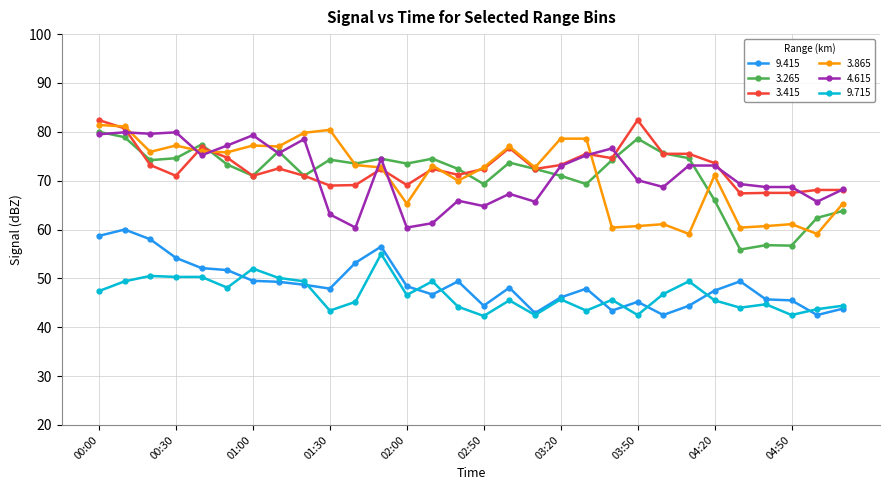

What is the value of the 3.865 point at the 8th from the left?

77.0